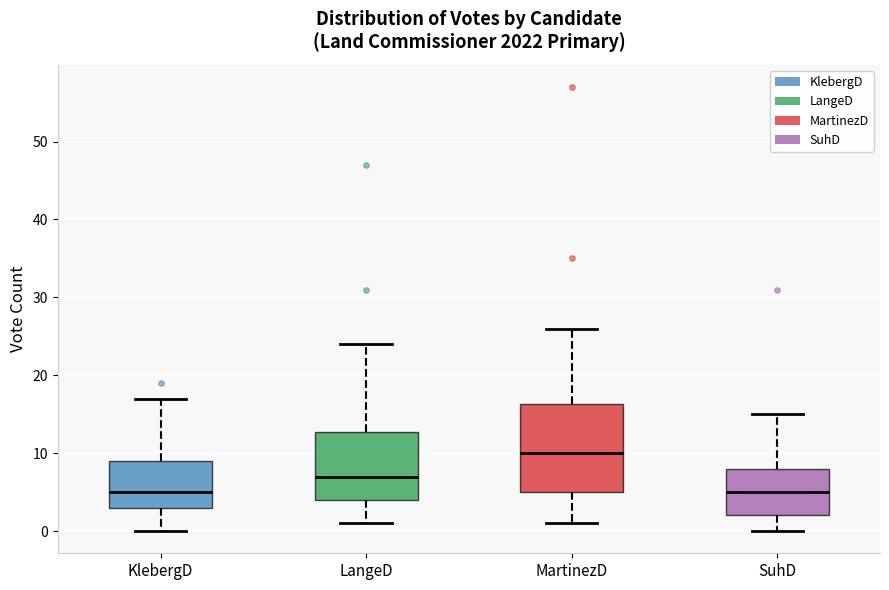

Reading left to right, transcribe this box plot: for each box, give where its median line is, the range the box spans, and where its two whiskers end, as read against the y-axis. The values are not printed on the chart, so give them approximately, as read against the axis.

KlebergD: median 5, box 3 to 9, whiskers 0 to 17
LangeD: median 7, box 4 to 13, whiskers 1 to 24
MartinezD: median 10, box 5 to 16, whiskers 1 to 26
SuhD: median 5, box 2 to 8, whiskers 0 to 15